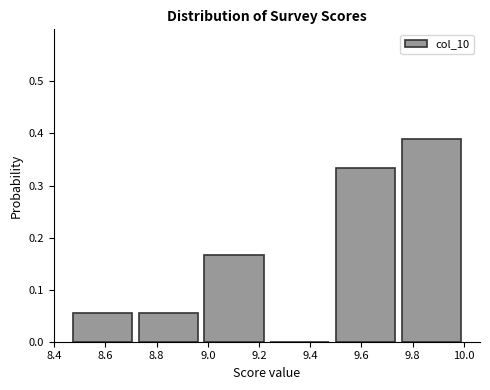

Reading left to right, transcribe this chart: for each bar, give the range it covers on the x-axis and its height. Neither the bar edges nor the heights are printed on the chart, so give them approximately, as read against the axes.

8.46 to 8.72: 0.06
8.72 to 8.98: 0.06
8.98 to 9.24: 0.17
9.24 to 9.48: 0
9.48 to 9.74: 0.33
9.74 to 10.00: 0.39